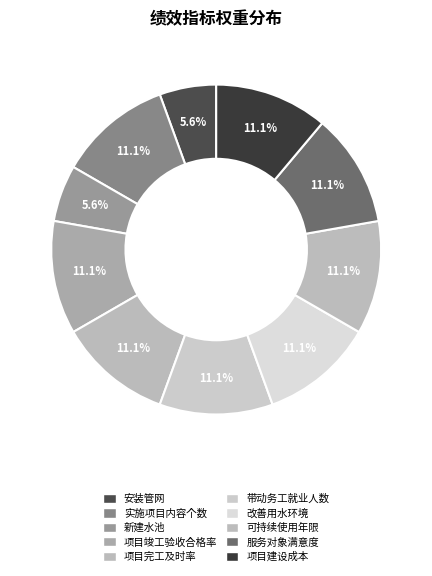

Rank the categories by value from lowest to highest.

安装管网, 新建水池, 实施项目内容个数, 项目竣工验收合格率, 项目完工及时率, 带动务工就业人数, 改善用水环境, 可持续使用年限, 服务对象满意度, 项目建设成本